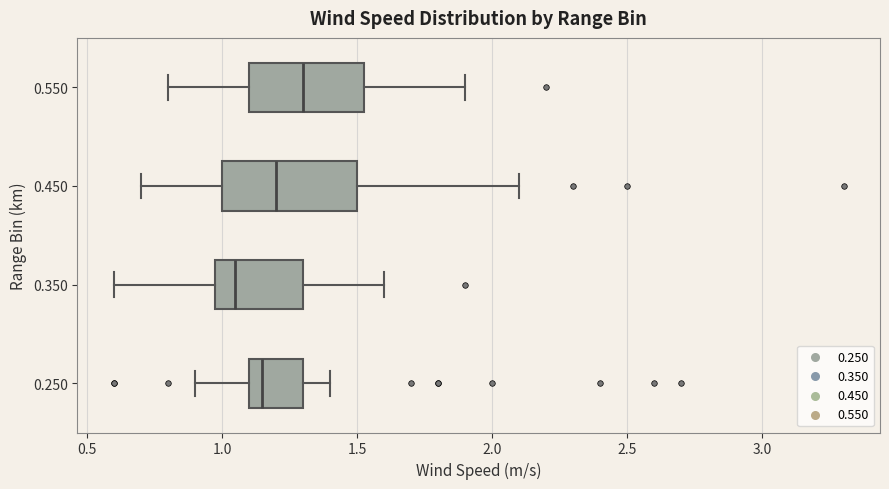

Reading bottom to top, read every box against the x-axis: the position of its median line, the range the box covers, and the ends of its whiskers. The values are not printed on the chart, so give them approximately, as read against the axis.

0.250: median 1.15, box 1.10 to 1.30, whiskers 0.90 to 1.40
0.350: median 1.05, box 1.00 to 1.30, whiskers 0.60 to 1.60
0.450: median 1.20, box 1.00 to 1.50, whiskers 0.70 to 2.10
0.550: median 1.30, box 1.10 to 1.55, whiskers 0.80 to 1.90